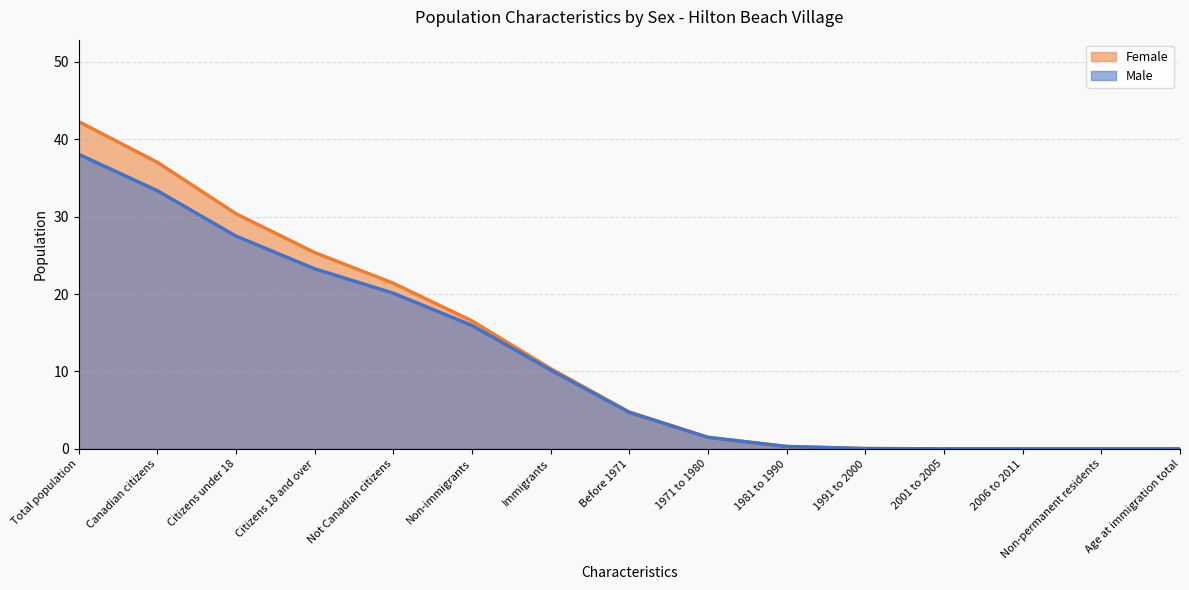

How many distinct data groups are displayed?

2